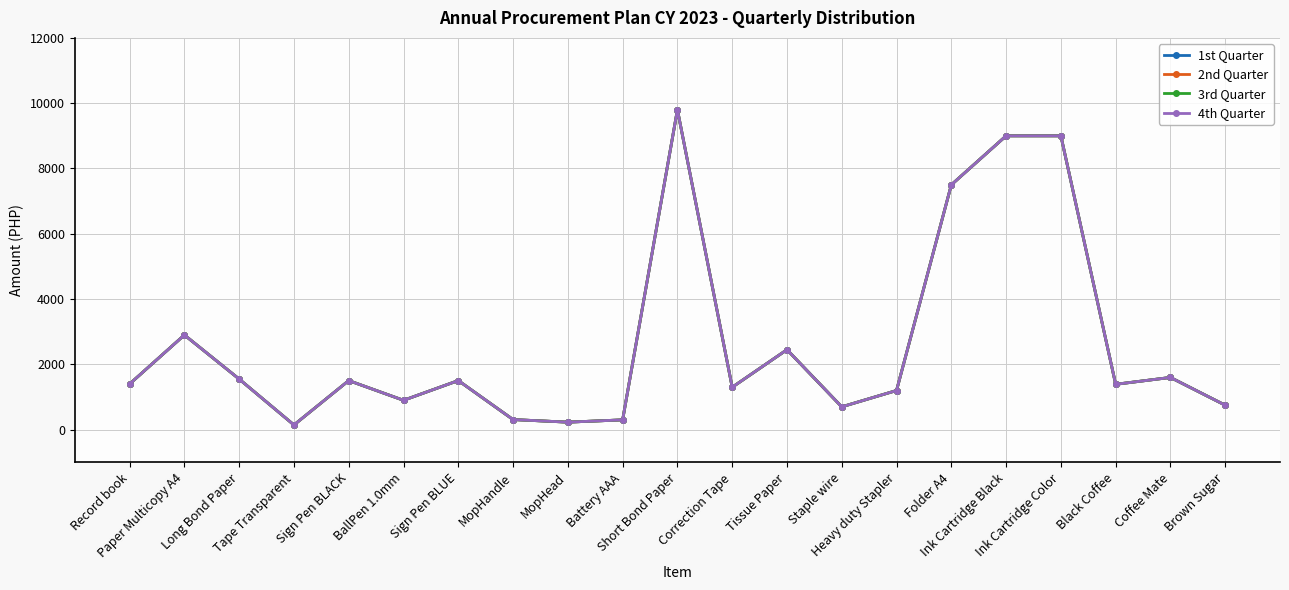

List the series in order of their peak value, highest first.

1st Quarter, 2nd Quarter, 3rd Quarter, 4th Quarter